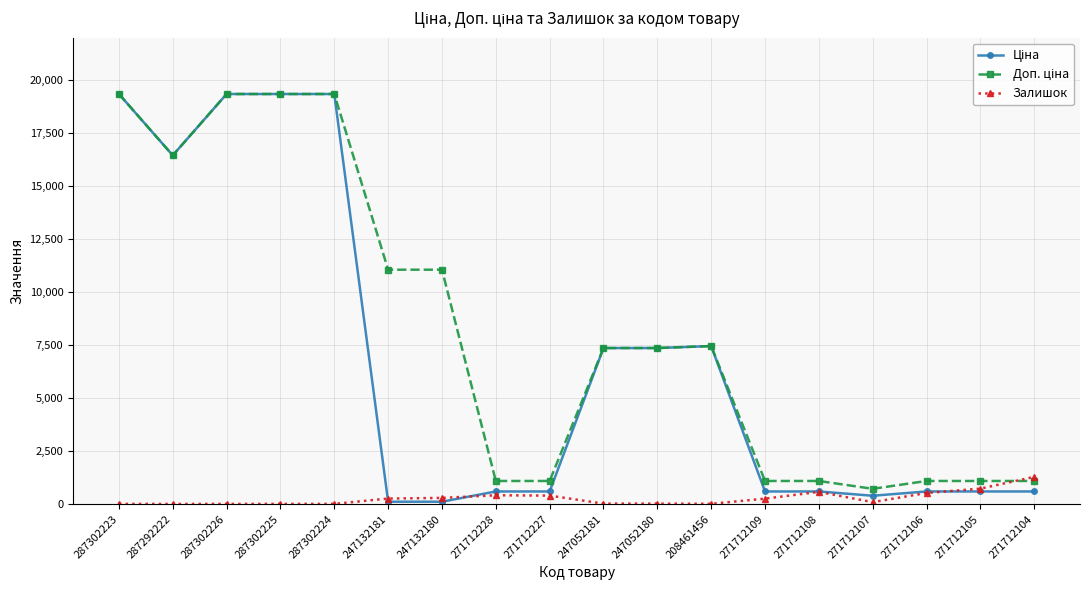

Does the chart have visible grid lines?

Yes